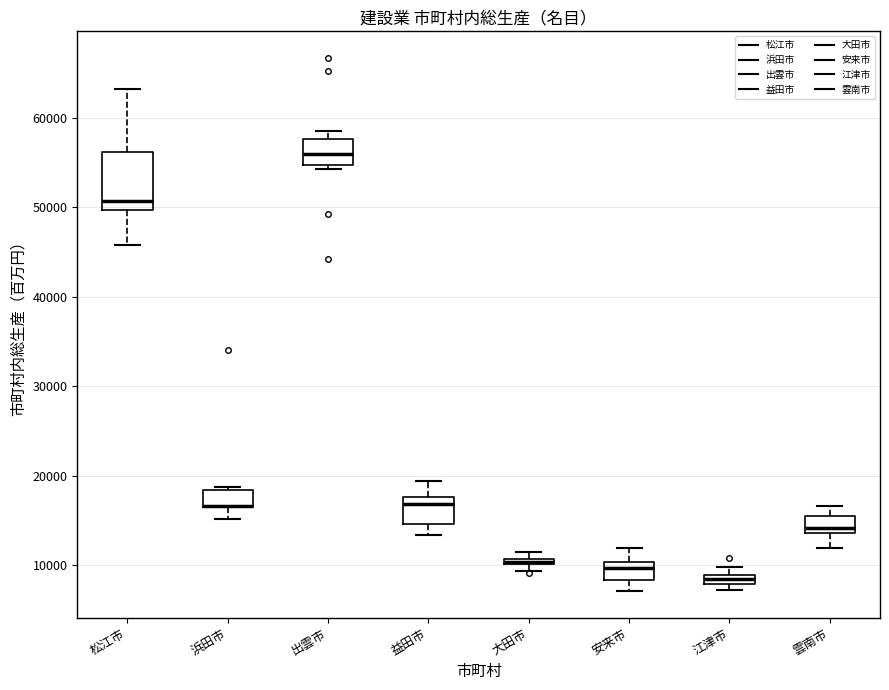

Which box is the tallest, from its lower edge to its upper edge?

松江市